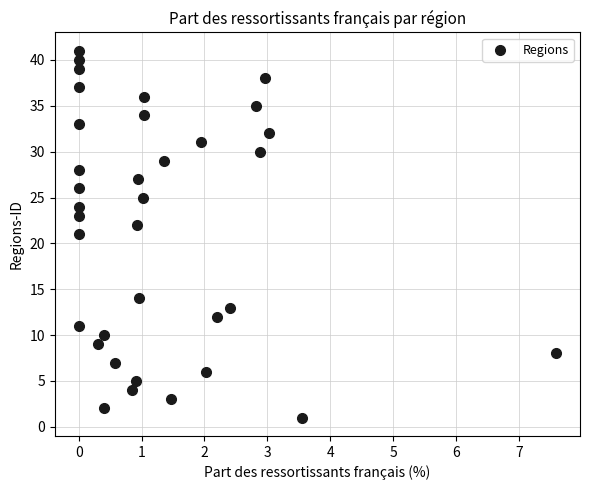

What is the range of Y values (max minus min)?

40